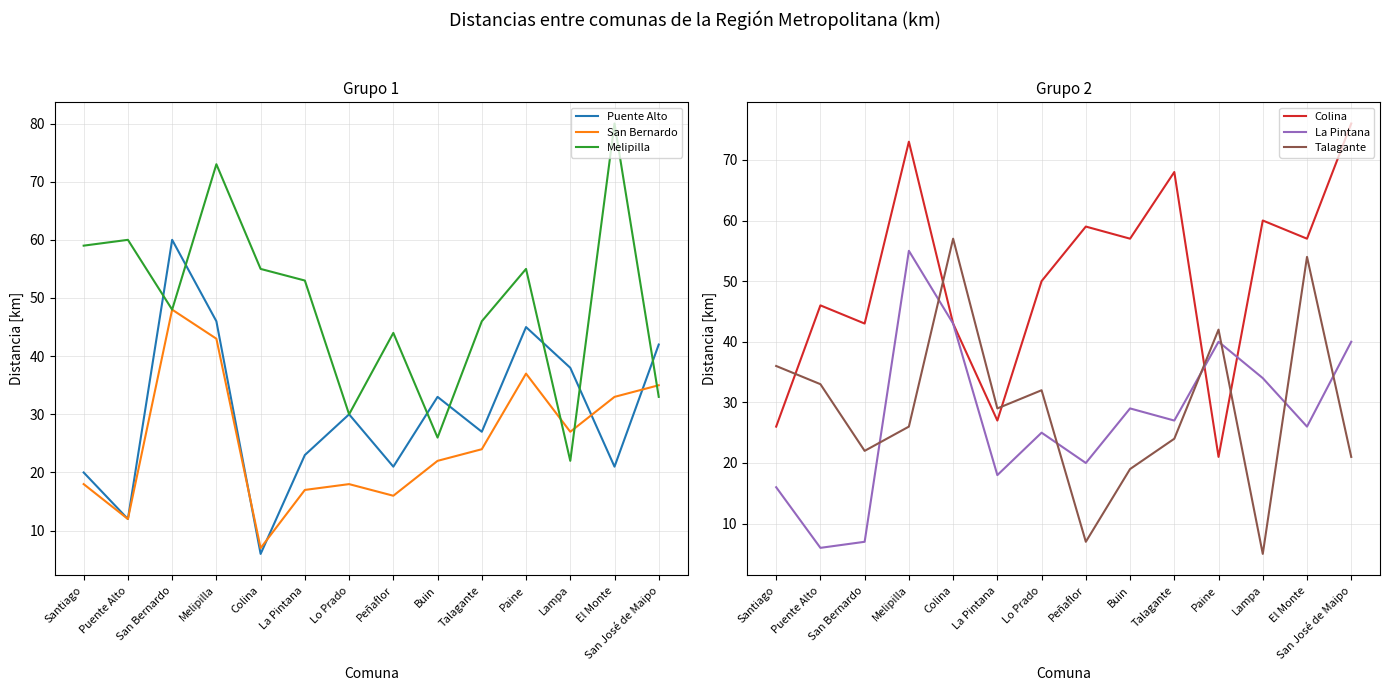

Does the chart have visible grid lines?

Yes